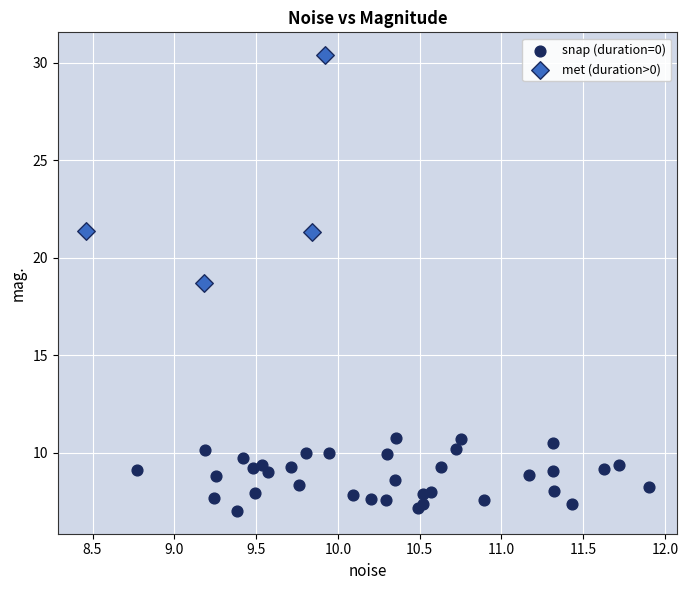

Which series reaches the minimum Y coordinate?

snap (duration=0)